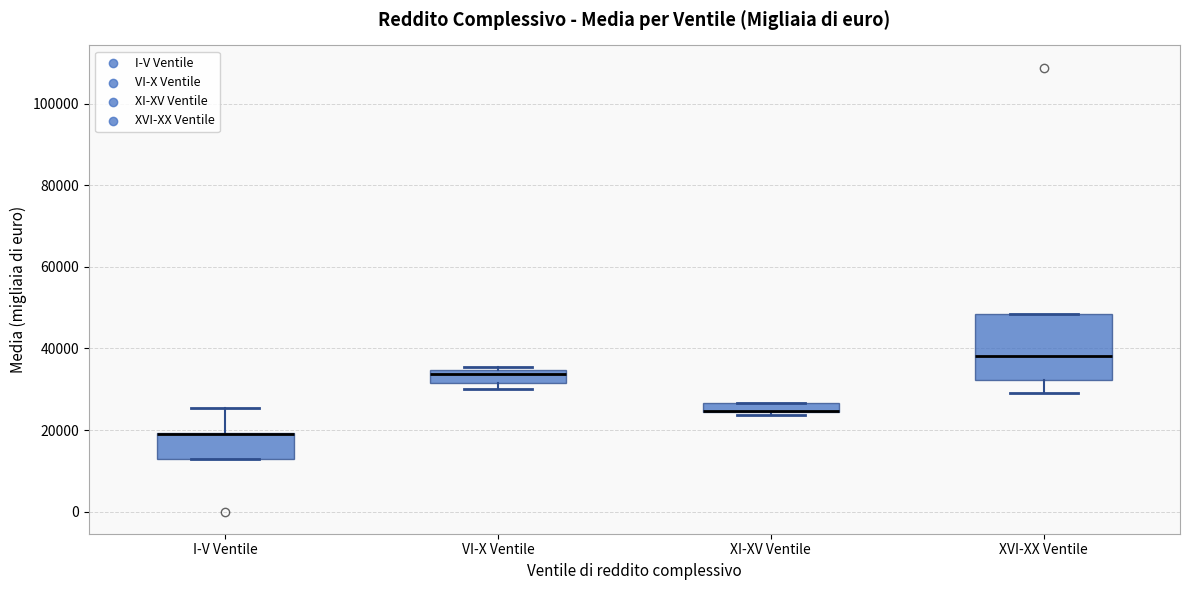

Where is the lower edge of the box for I-V Ventile on the y-axis? The values are not printed on the chart, so give them approximately, as read against the axis.

12000